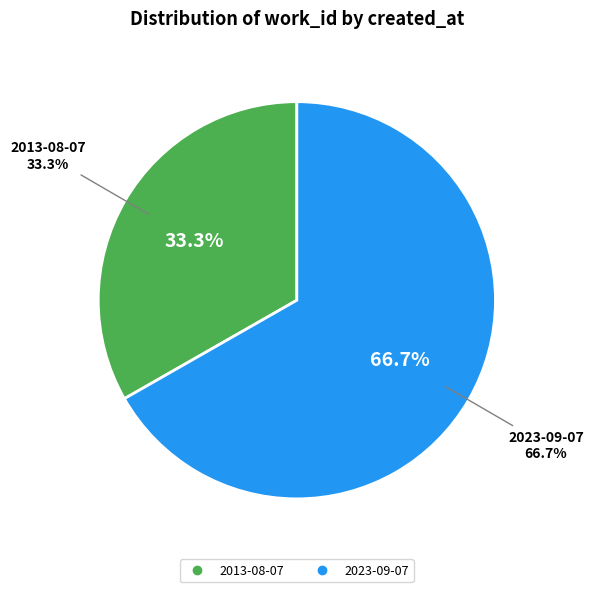

Which slice represents more than half of the pie?

2023-09-07